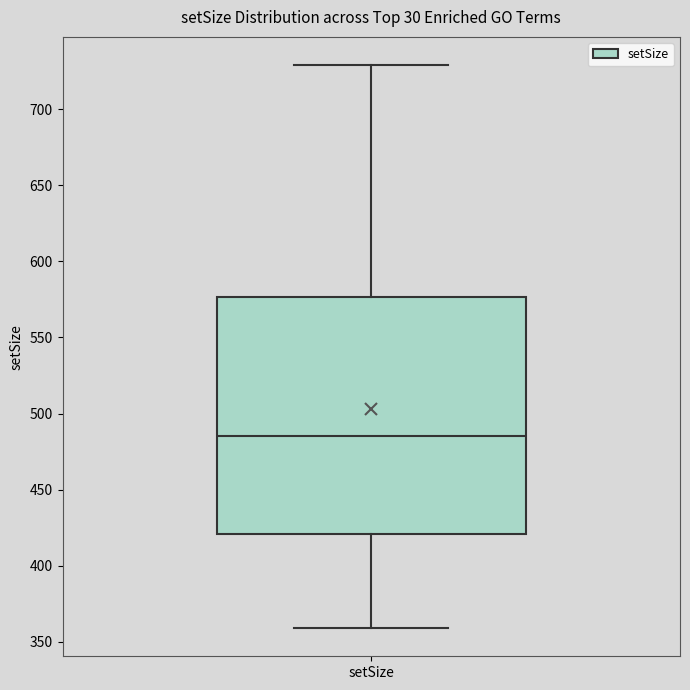

Where does the median line of the box for setSize sit on the y-axis? The values are not printed on the chart, so give them approximately, as read against the axis.

485